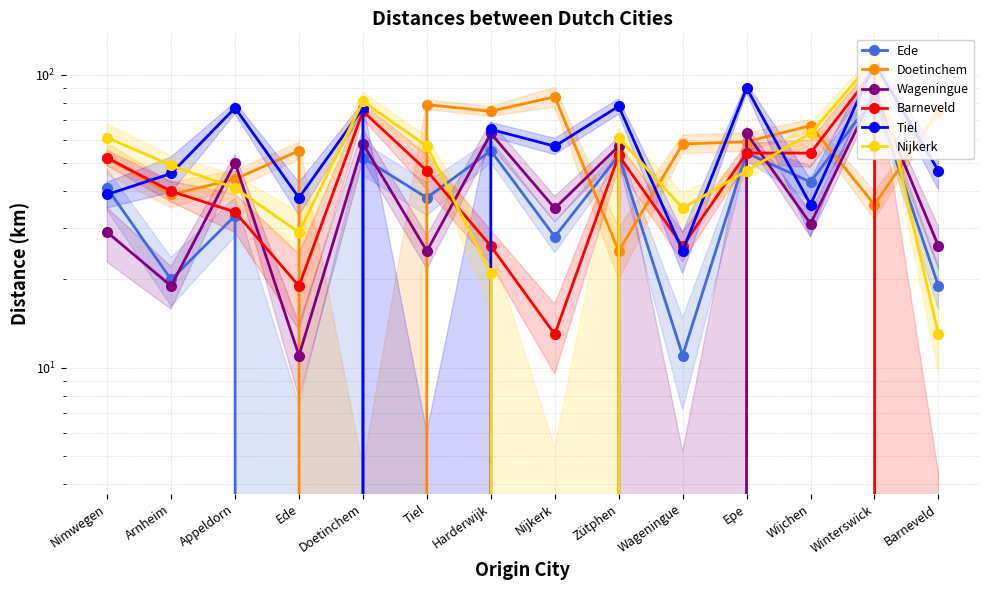

What is the value of the Nijkerk point at the 4th from the left?

29